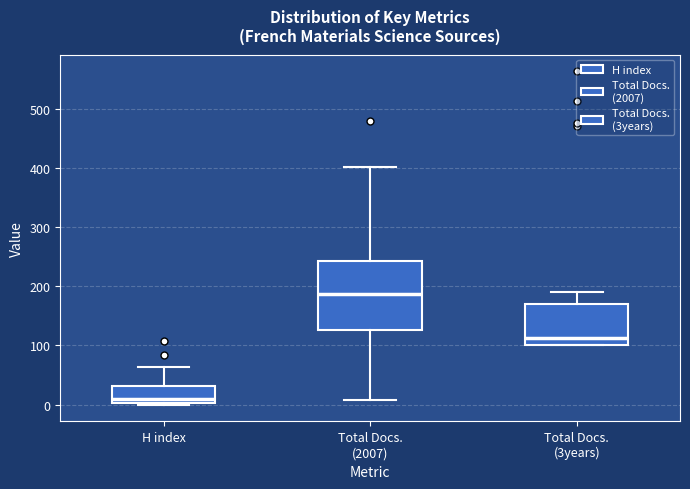

Which box has the lowest median line?

H index